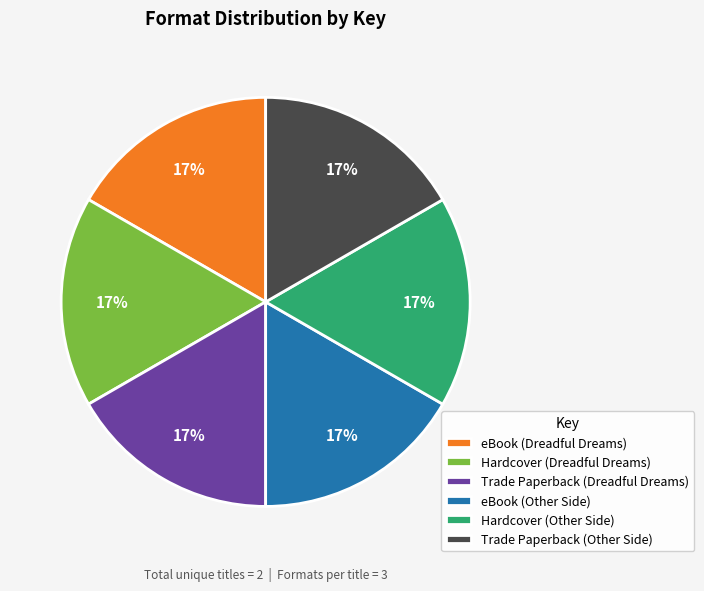

Does any single category account for the majority?

No